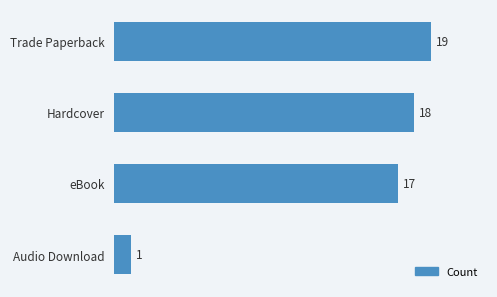

How many values are below 18?

2